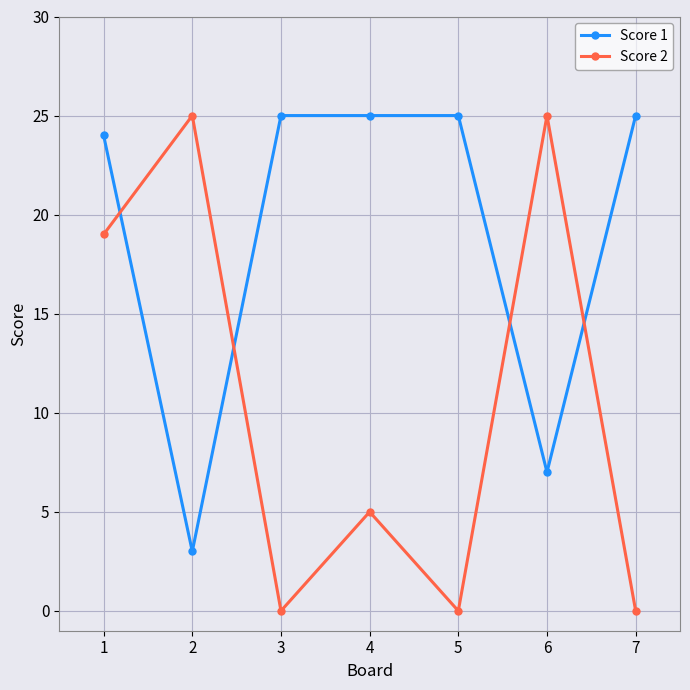

What is the maximum value for Score 2?

25